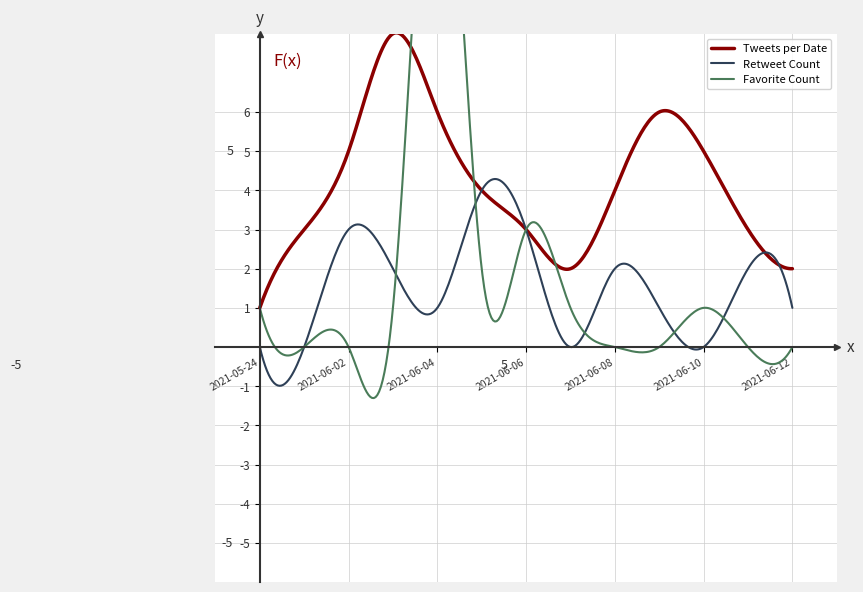

At which label is Tweets per Date closest to 4?

2021-06-05